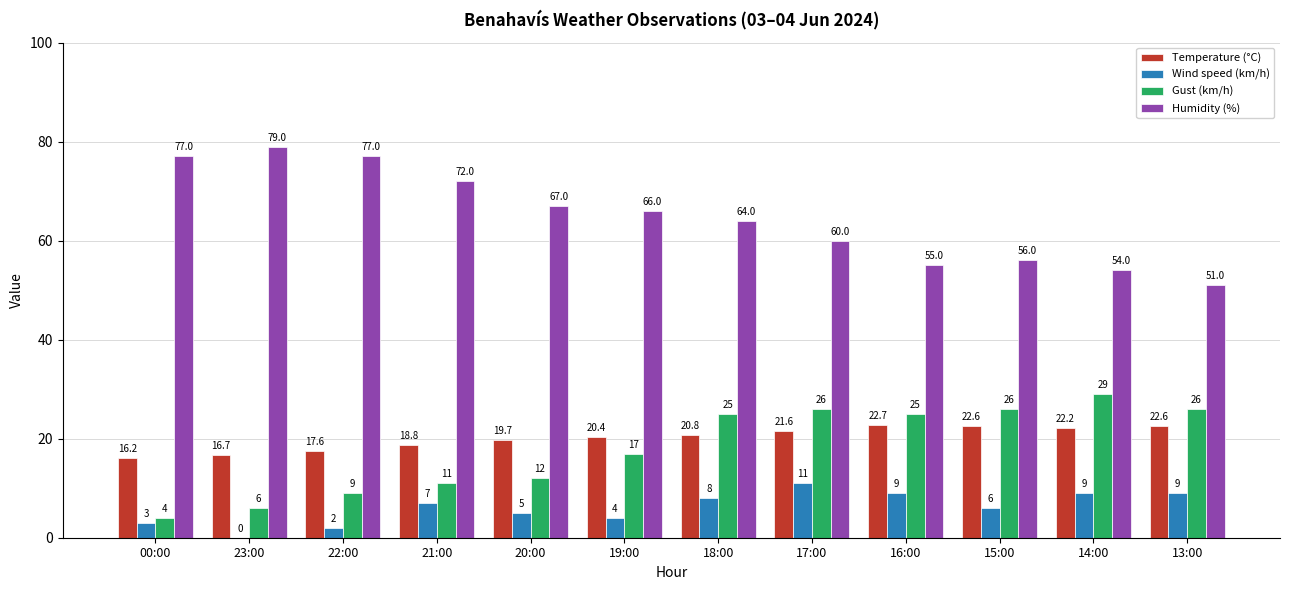

Between 00:00 and 21:00, which series saw the biggest shift?

Gust (km/h)